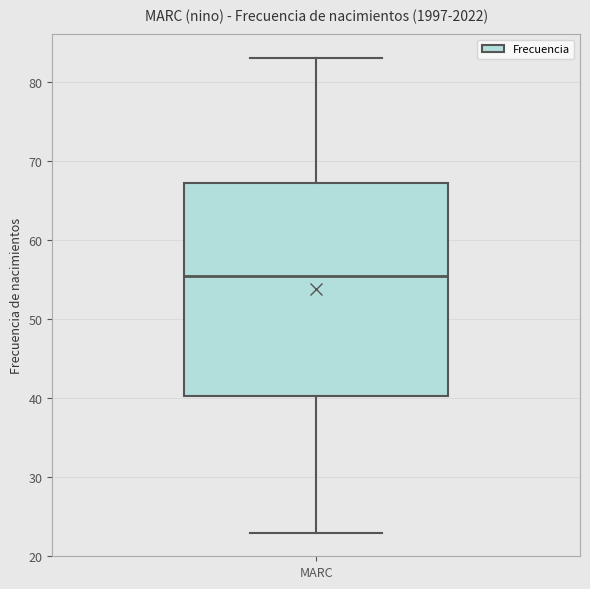

Read this box plot against the y-axis: the position of the median line, the range covered by the box, and the ends of both whiskers. The values are not printed on the chart, so give them approximately, as read against the axis.

median 56, box 40 to 67, whiskers 23 to 83